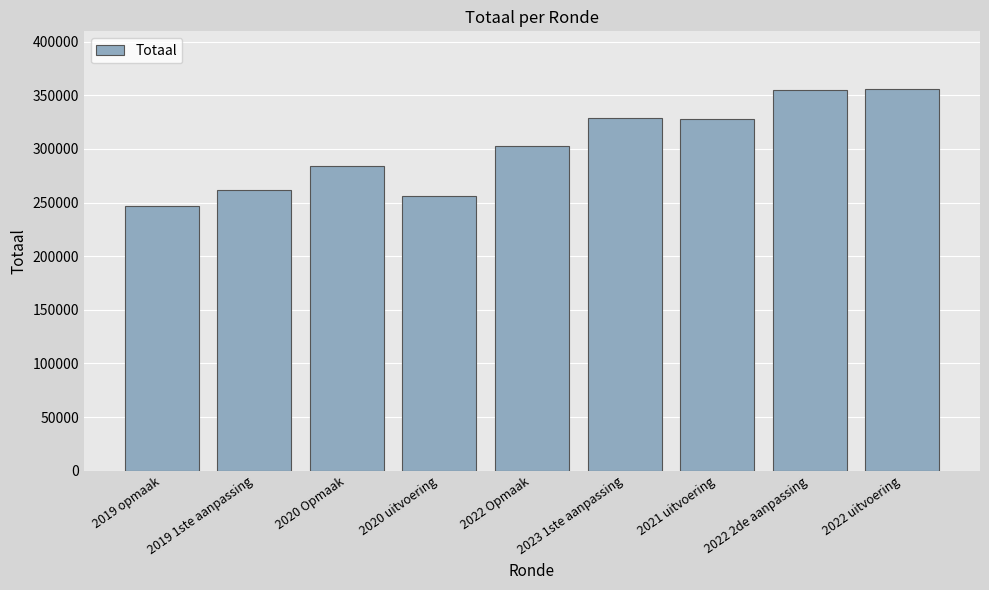

What is the label of the 6th bar from the right?

2020 uitvoering